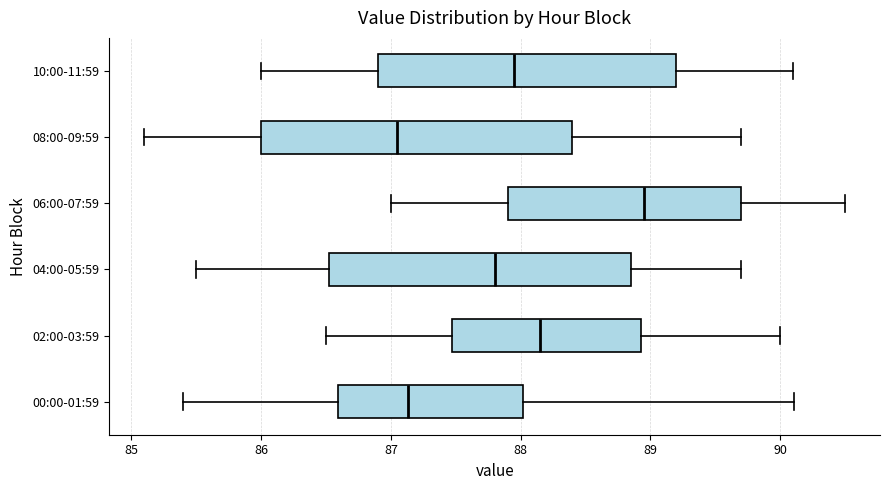

Where is the left edge of the box for 08:00-09:59 on the x-axis? The values are not printed on the chart, so give them approximately, as read against the axis.

86.0